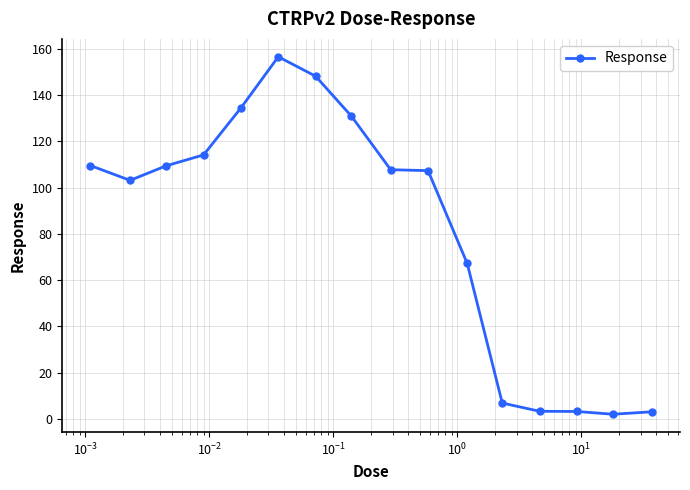

What is the value of the 4th point from the left?

114.1